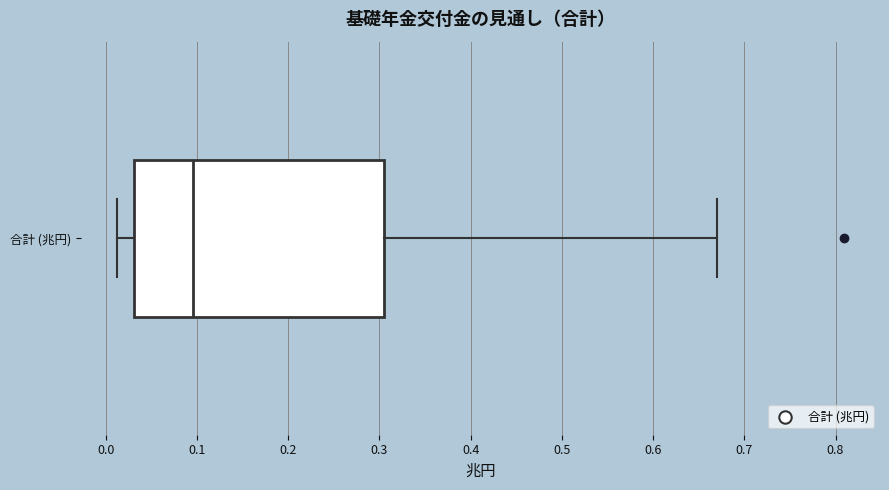

Where does the right whisker of the box for 合計 (兆円) end on the x-axis? The values are not printed on the chart, so give them approximately, as read against the axis.

0.67